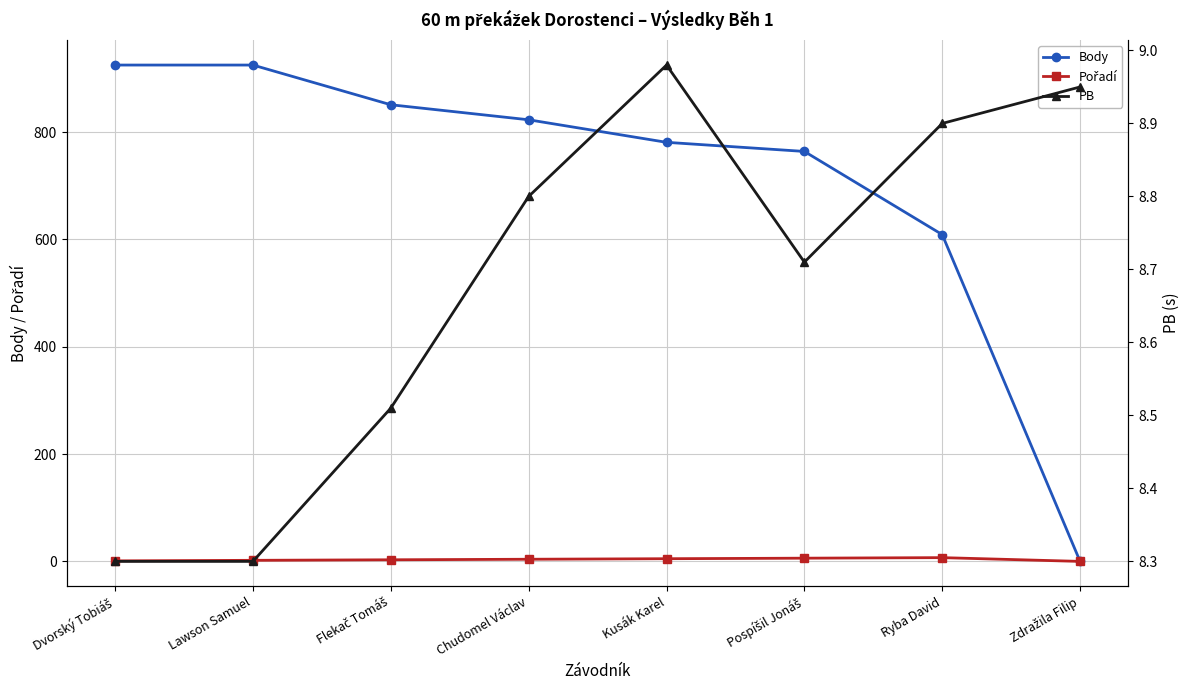

What is the label of the 7th point from the right?

Lawson Samuel